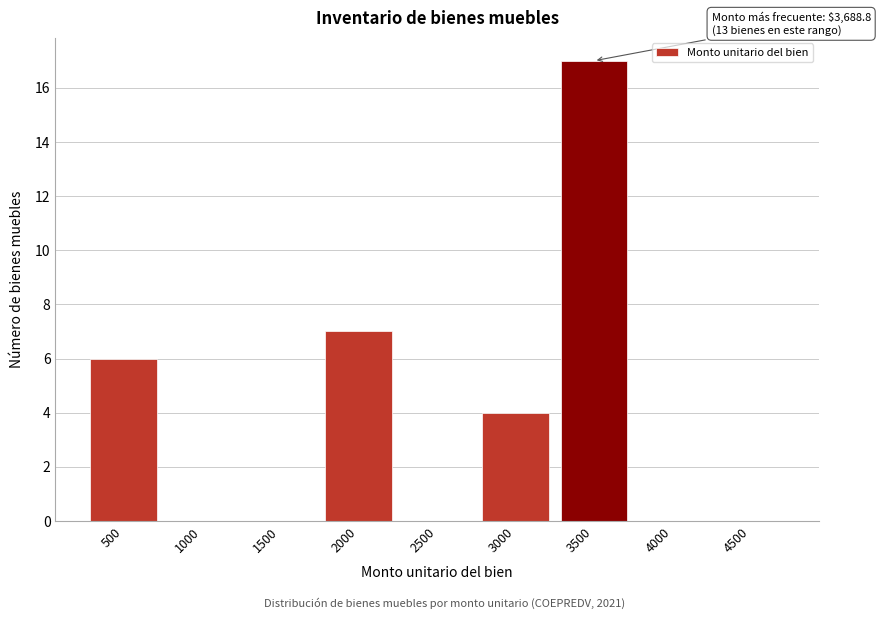

Reading left to right, list all the values displayed in this chart.

500=6	1000=0	1500=0	2000=7	2500=0	3000=4	3500=17	4000=0	4500=0